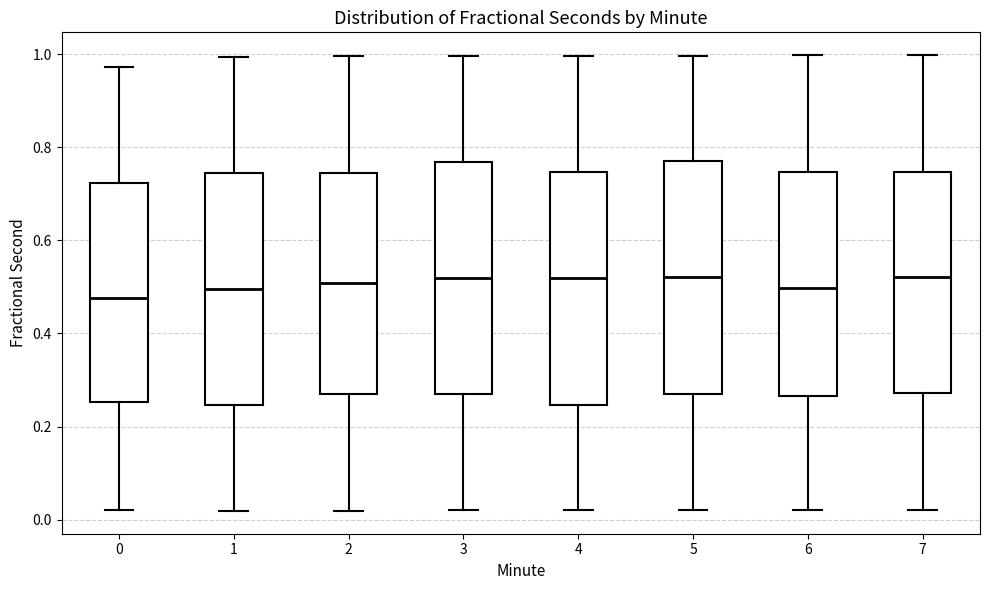

Where does the median line of the box at x = 3 sit on the y-axis? The values are not printed on the chart, so give them approximately, as read against the axis.

0.52